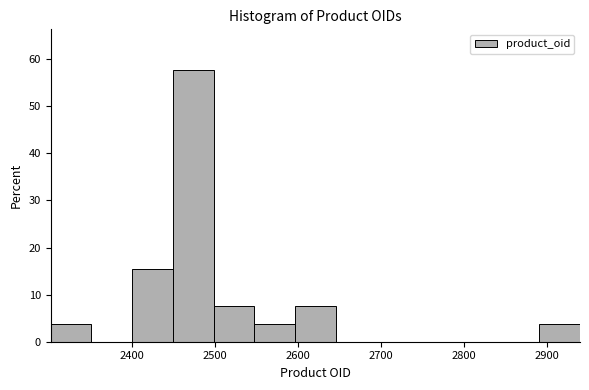

Which range on the x-axis has the tallest bar?

2450 to 2500